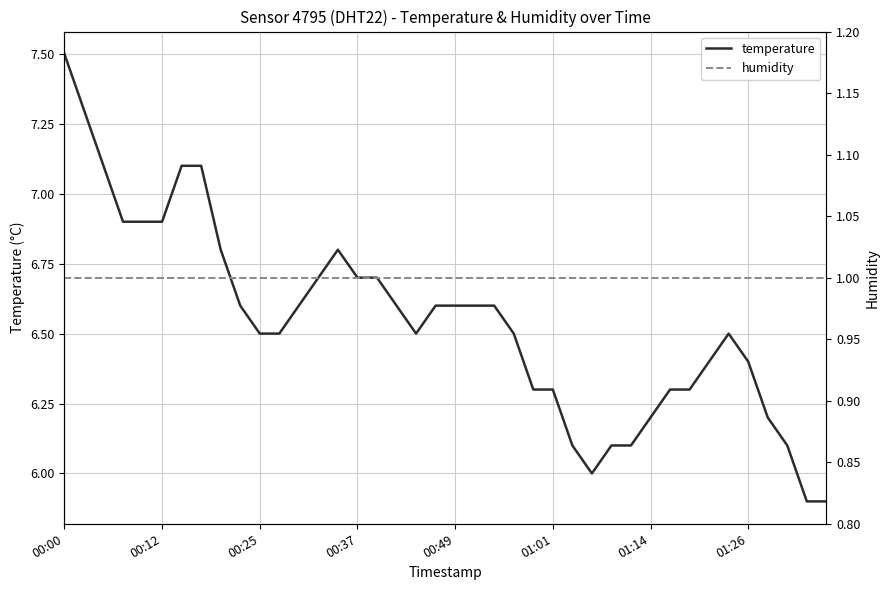

Does the chart display data point markers on the line(s)?

No